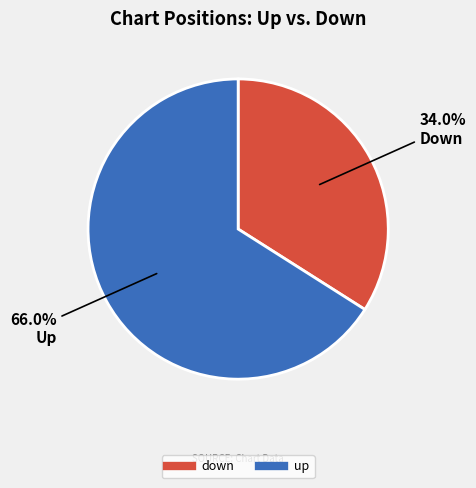

Does any single category account for the majority?

Yes